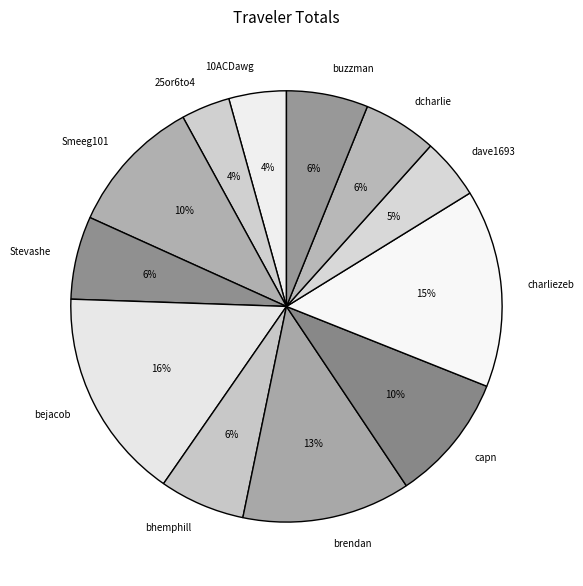

Does dave1693 account for over 50% of the chart?

No